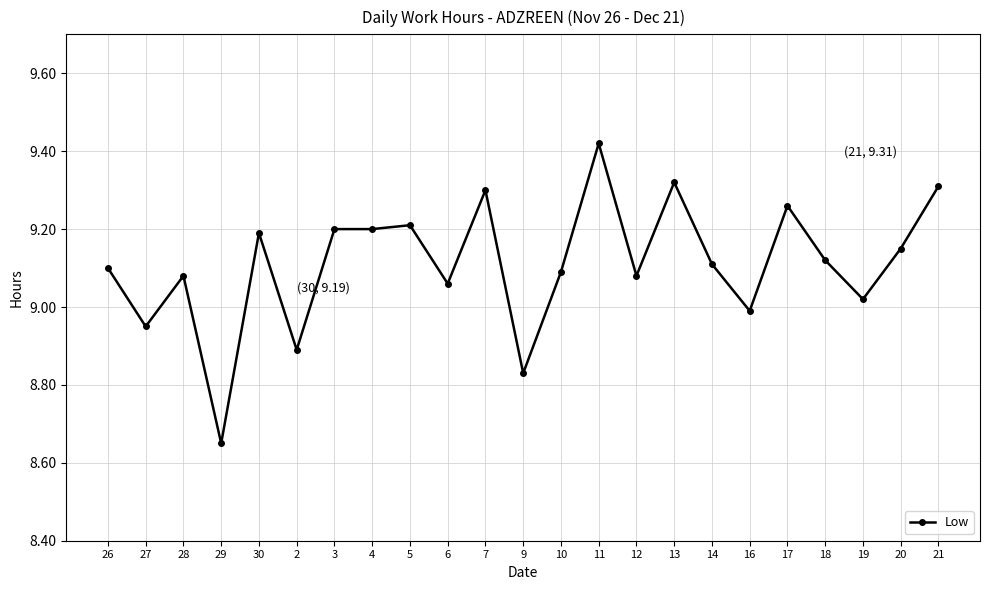

What is the difference between the maximum and second lowest values?

0.6